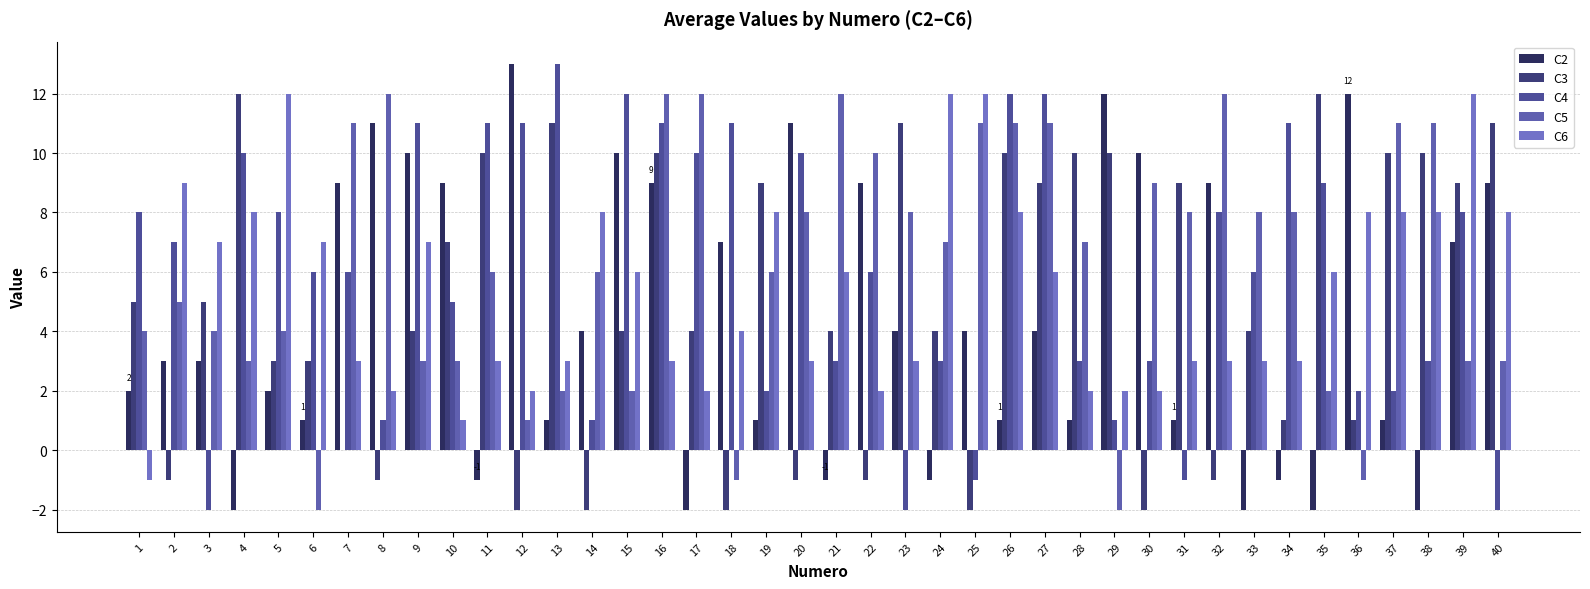

How many data points does each series have?

40